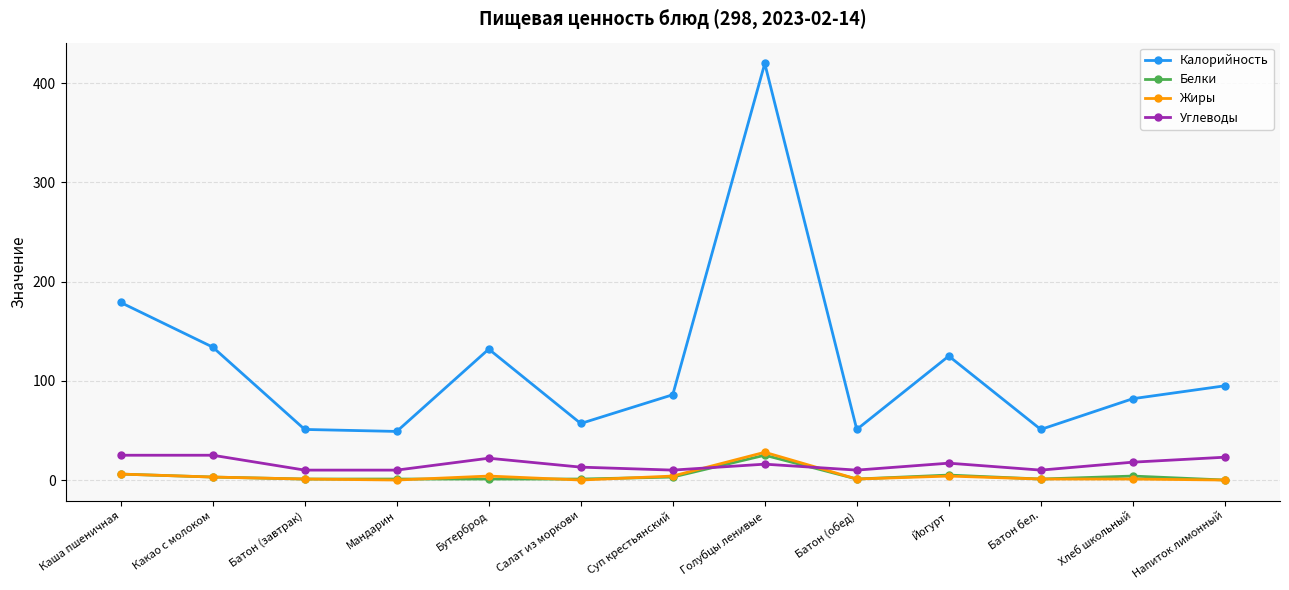

How many lines are shown in the chart?

4